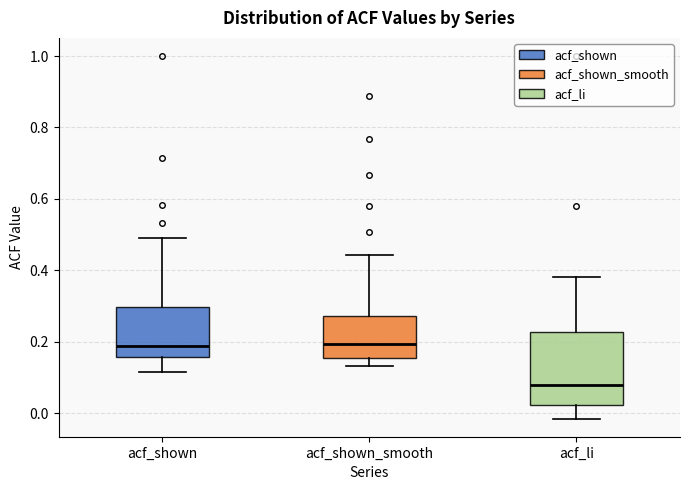

Which box's median line is the lowest?

acf_li